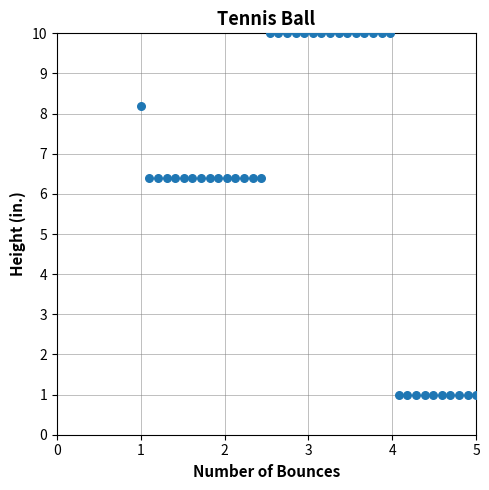

What is the range of X values (max minus min)?

4.0